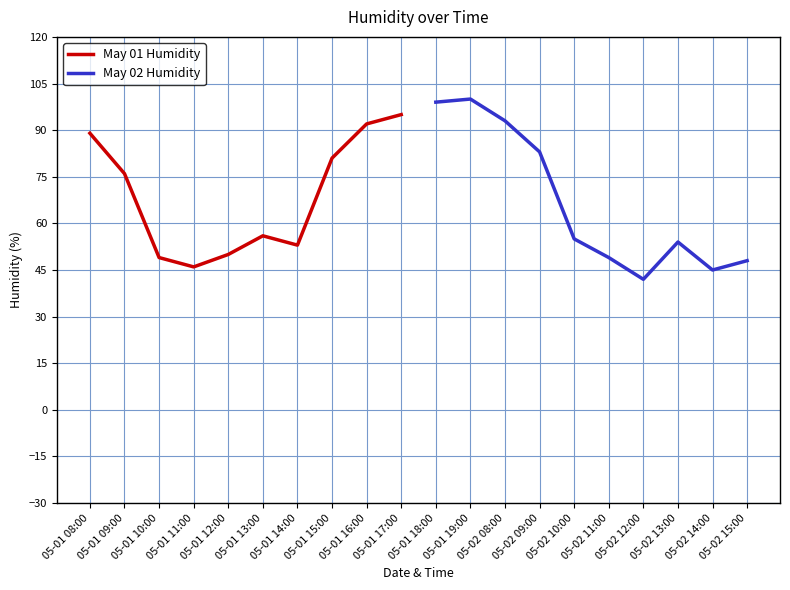

True or false: May 01 Humidity has a value of 81 at 05-01 15:00.

True